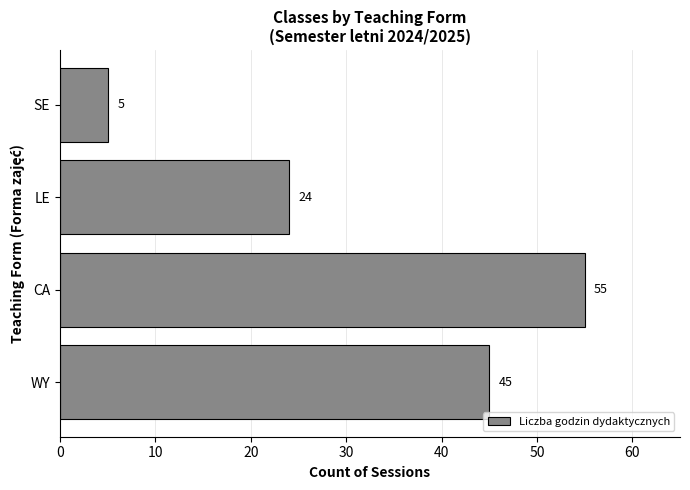

Reading bottom to top, what are all the values shown in this chart?

45	55	24	5